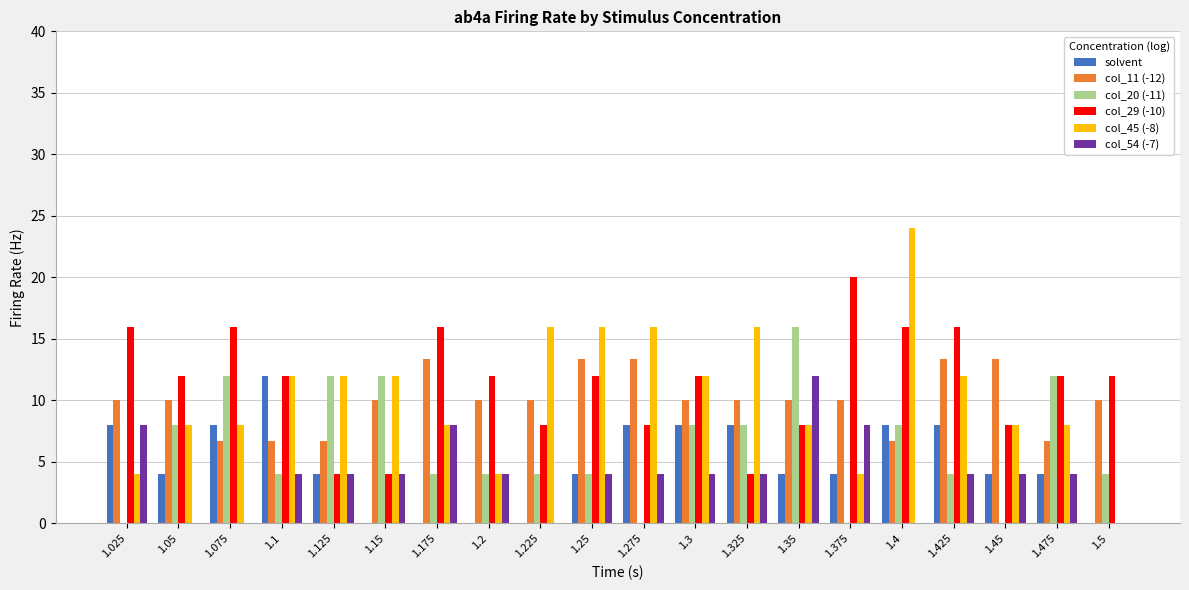

Reading right to left, transcribe all the data shown in this chart.

solvent: 0.0	4.0	4.0	8.0	8.0	4.0	4.0	8.0	8.0	8.0	4.0	0.0	0.0	0.0	0.0	4.0	12.0	8.0	4.0	8.0
col_11 (-12): 10.0	6.7	13.3	13.3	6.7	10.0	10.0	10.0	10.0	13.3	13.3	10.0	10.0	13.3	10.0	6.7	6.7	6.7	10.0	10.0
col_20 (-11): 4.0	12.0	0.0	4.0	8.0	0.0	16.0	8.0	8.0	0.0	4.0	4.0	4.0	4.0	12.0	12.0	4.0	12.0	8.0	0.0
col_29 (-10): 12.0	12.0	8.0	16.0	16.0	20.0	8.0	4.0	12.0	8.0	12.0	8.0	12.0	16.0	4.0	4.0	12.0	16.0	12.0	16.0
col_45 (-8): 0.0	8.0	8.0	12.0	24.0	4.0	8.0	16.0	12.0	16.0	16.0	16.0	4.0	8.0	12.0	12.0	12.0	8.0	8.0	4.0
col_54 (-7): 0.0	4.0	4.0	4.0	0.0	8.0	12.0	4.0	4.0	4.0	4.0	0.0	4.0	8.0	4.0	4.0	4.0	0.0	0.0	8.0